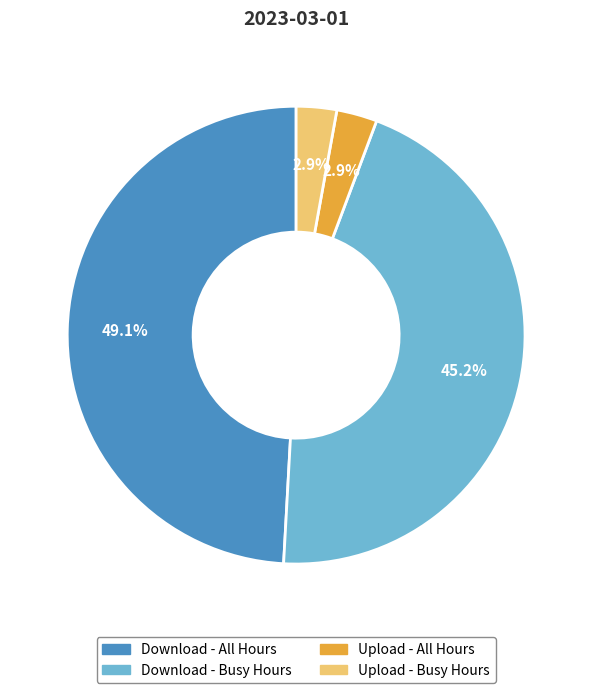

To the nearest percent, what is the difference between the Download - Busy Hours and Download - All Hours slice percentages?

4%